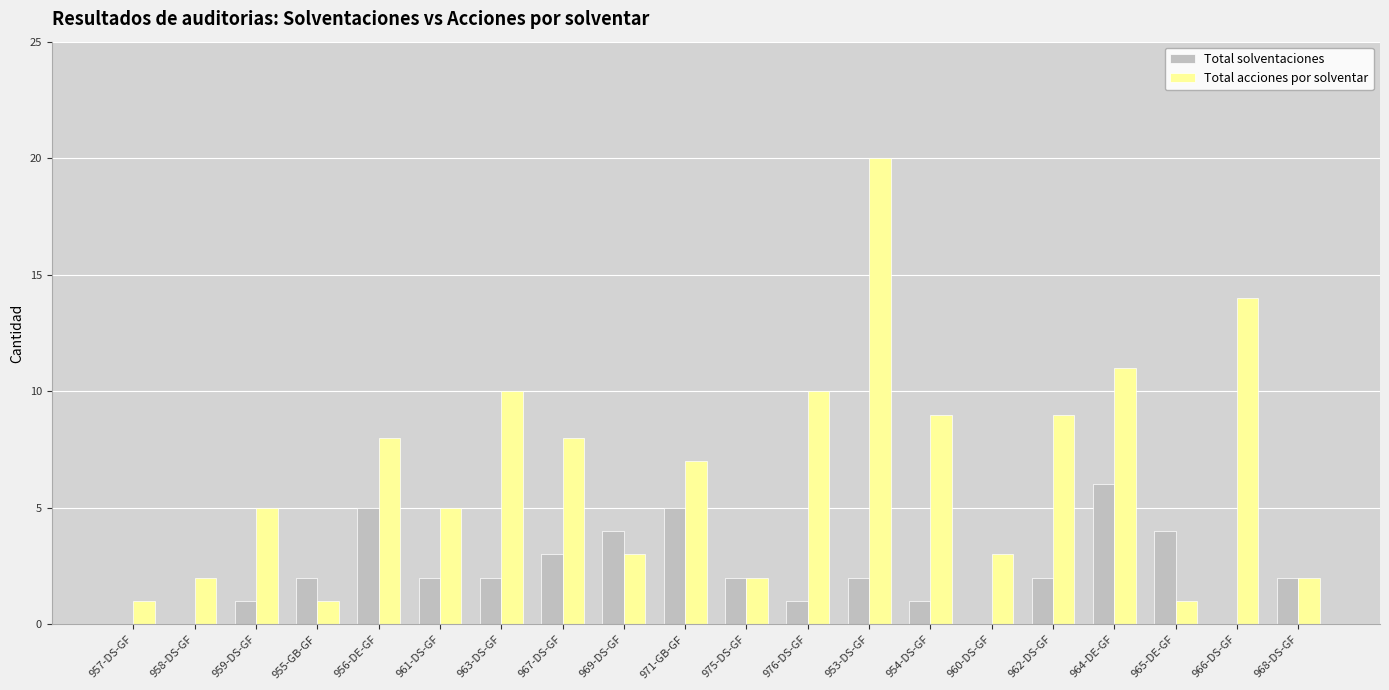

Reading left to right, transcribe all the data shown in this chart.

Total solventaciones: 957-DS-GF=0	958-DS-GF=0	959-DS-GF=1	955-GB-GF=2	956-DE-GF=5	961-DS-GF=2	963-DS-GF=2	967-DS-GF=3	969-DS-GF=4	971-GB-GF=5	975-DS-GF=2	976-DS-GF=1	953-DS-GF=2	954-DS-GF=1	960-DS-GF=0	962-DS-GF=2	964-DE-GF=6	965-DE-GF=4	966-DS-GF=0	968-DS-GF=2
Total acciones por solventar: 957-DS-GF=1	958-DS-GF=2	959-DS-GF=5	955-GB-GF=1	956-DE-GF=8	961-DS-GF=5	963-DS-GF=10	967-DS-GF=8	969-DS-GF=3	971-GB-GF=7	975-DS-GF=2	976-DS-GF=10	953-DS-GF=20	954-DS-GF=9	960-DS-GF=3	962-DS-GF=9	964-DE-GF=11	965-DE-GF=1	966-DS-GF=14	968-DS-GF=2